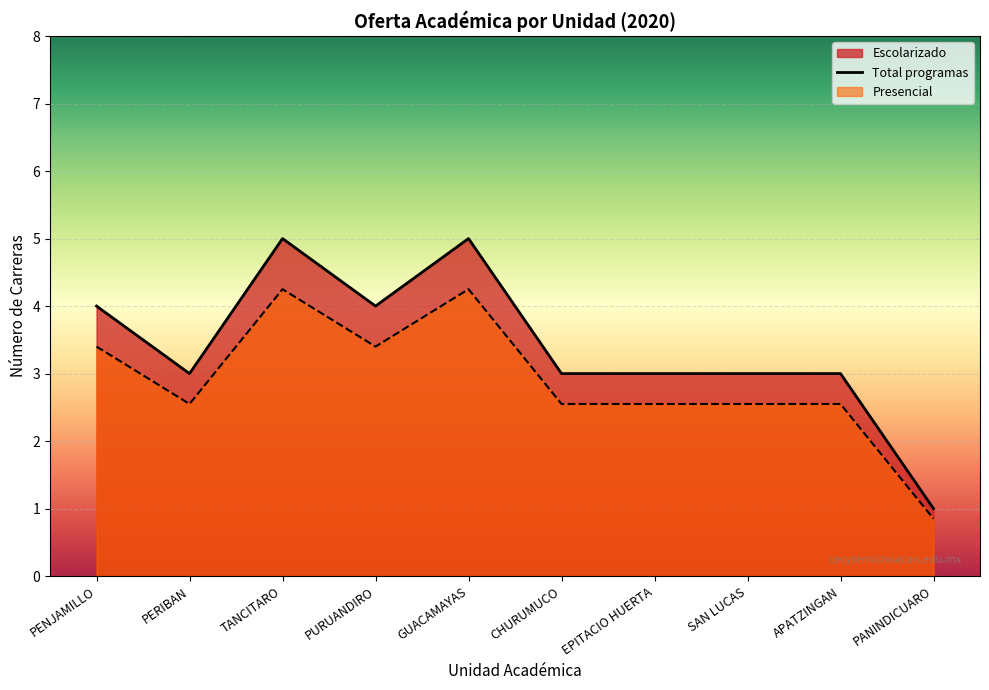

What is the sum of all values?

34